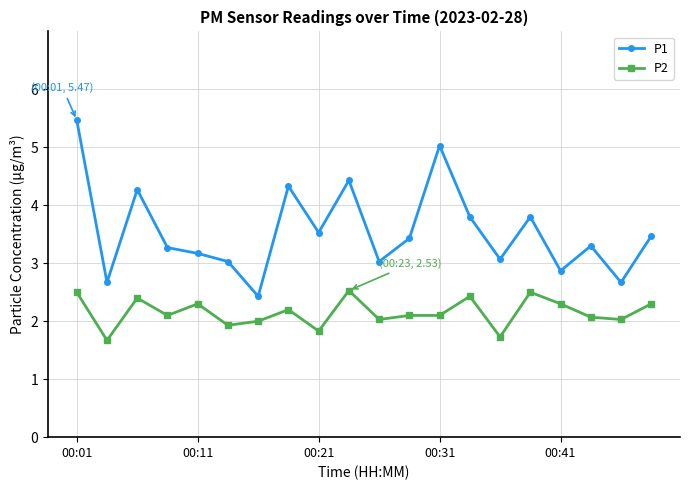

Which series has the widest spread of values?

P1